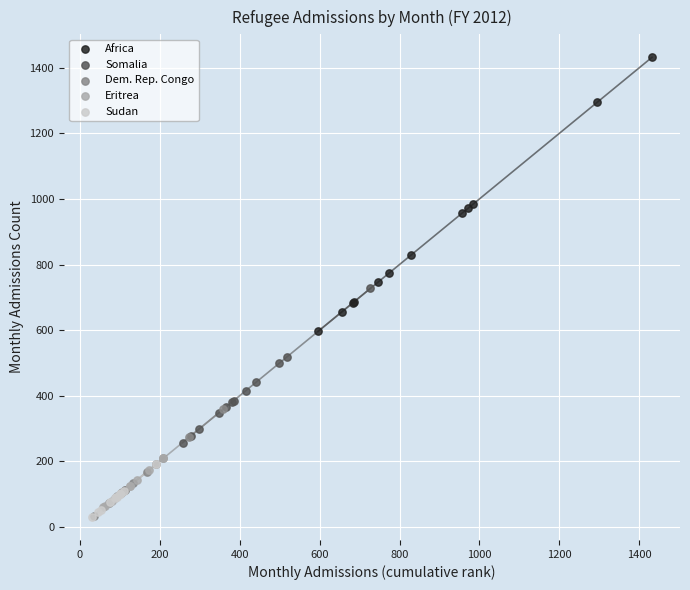

Which series contains the highest Y value?

Africa